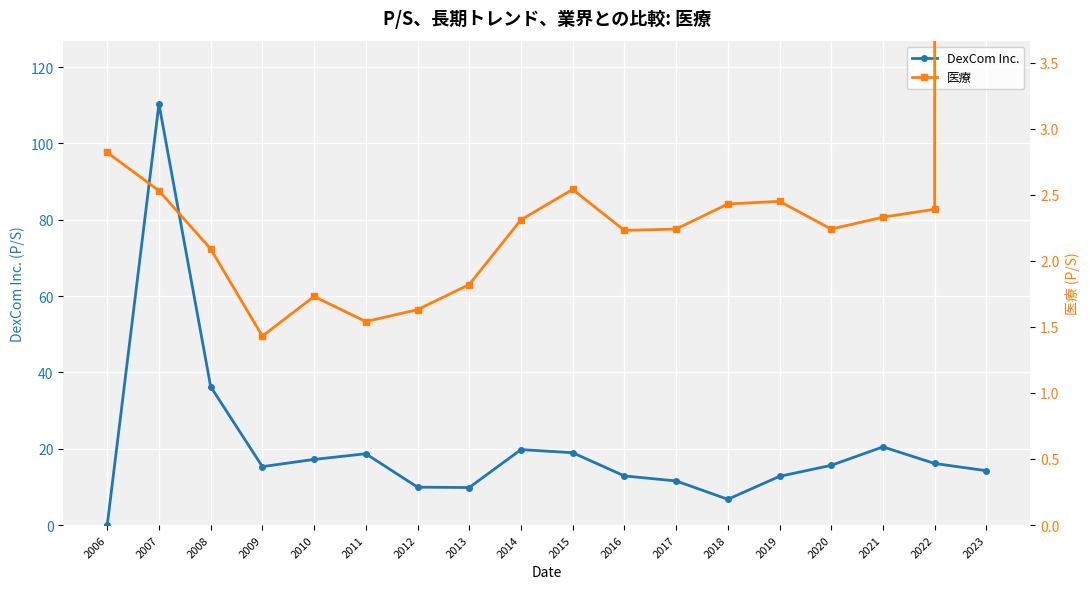

The value of 医療 at 2006 is 4.0. True or false?

False